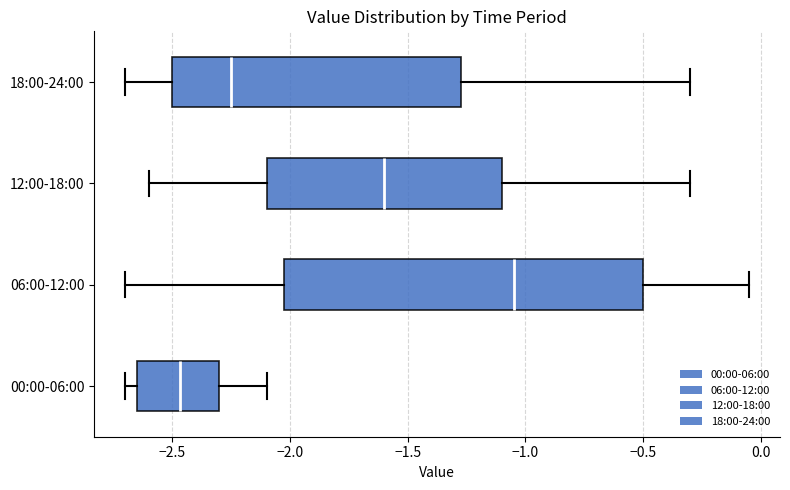

Where does the right whisker of the box for 00:00-06:00 end on the x-axis? The values are not printed on the chart, so give them approximately, as read against the axis.

-2.10